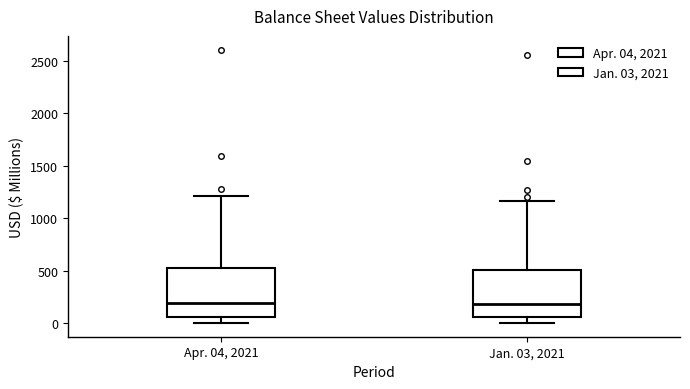

Reading left to right, read every box against the y-axis: the position of its median line, the range the box covers, and the ends of its whiskers. The values are not printed on the chart, so give them approximately, as read against the axis.

Apr. 04, 2021: median 200, box 50 to 500, whiskers 0 to 1200
Jan. 03, 2021: median 200, box 50 to 500, whiskers 0 to 1150